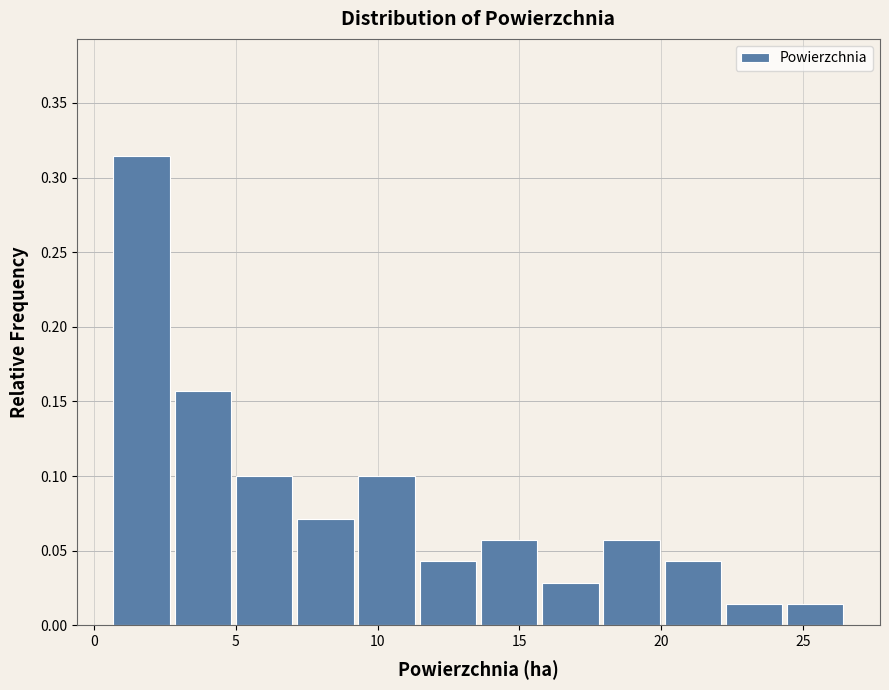

Reading left to right, list every bar in this chart as the range it spans on the x-axis followed by its height. Neither the bar edges nor the heights are printed on the chart, so give them approximately, as read against the axes.

0.5 to 3.0: 0.315
3.0 to 5.0: 0.155
5.0 to 7.0: 0.100
7.0 to 9.0: 0.070
9.0 to 11.5: 0.100
11.5 to 13.5: 0.045
13.5 to 15.5: 0.055
15.5 to 18.0: 0.030
18.0 to 20.0: 0.055
20.0 to 22.0: 0.045
22.0 to 24.5: 0.015
24.5 to 26.5: 0.015